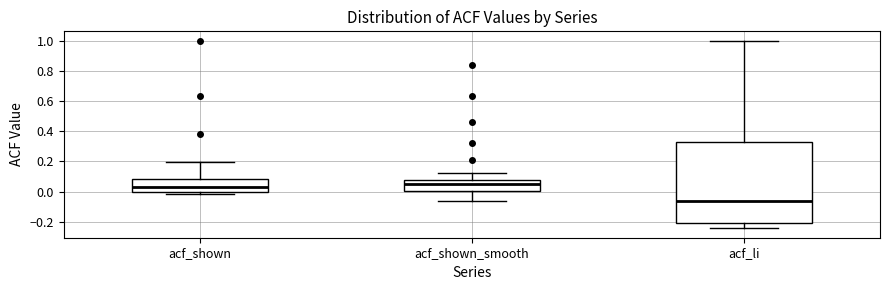

Where does the median line of the box for acf_shown_smooth sit on the y-axis? The values are not printed on the chart, so give them approximately, as read against the axis.

0.06